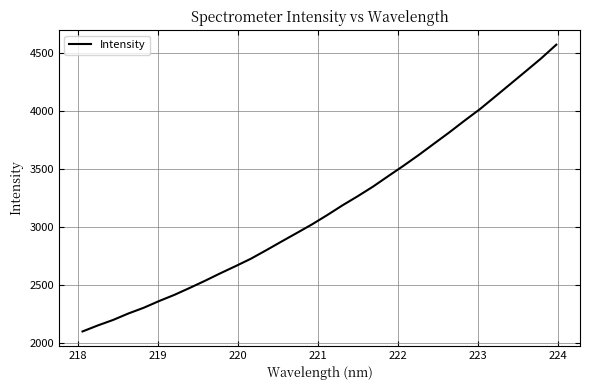

What is the greatest value displayed?

4572.4